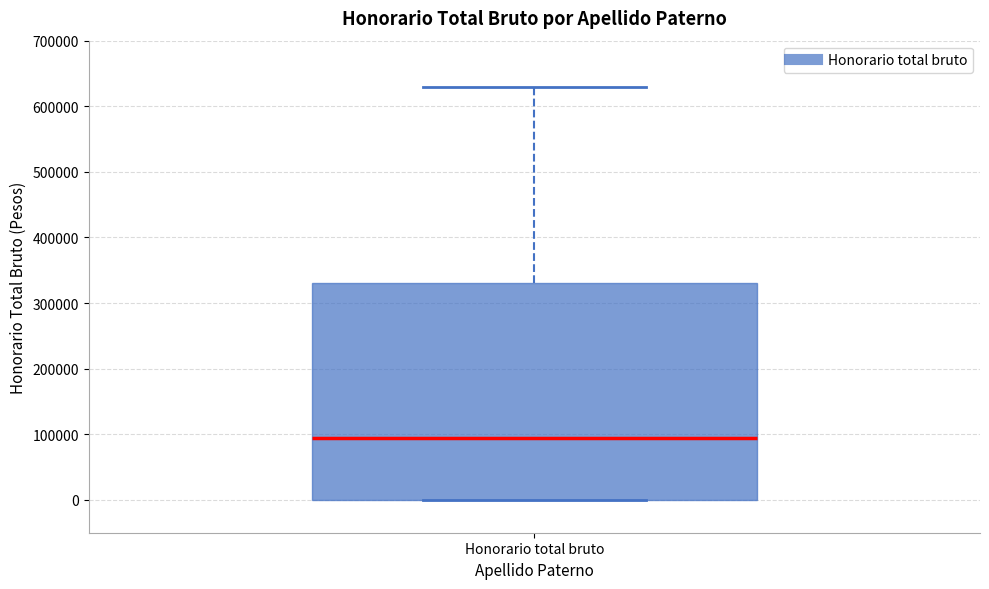

Read this box plot against the y-axis: the position of the median line, the range covered by the box, and the ends of both whiskers. The values are not printed on the chart, so give them approximately, as read against the axis.

median 100000, box 0 to 330000, whiskers 0 to 630000